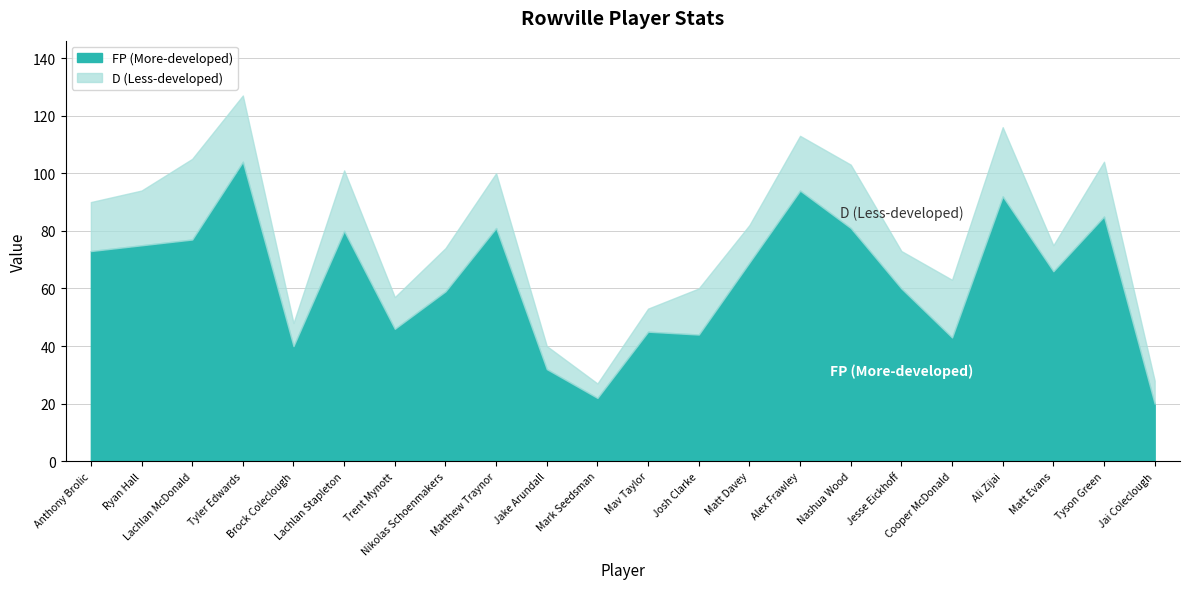

Which series has the largest total across all categories?

FP (More-developed)